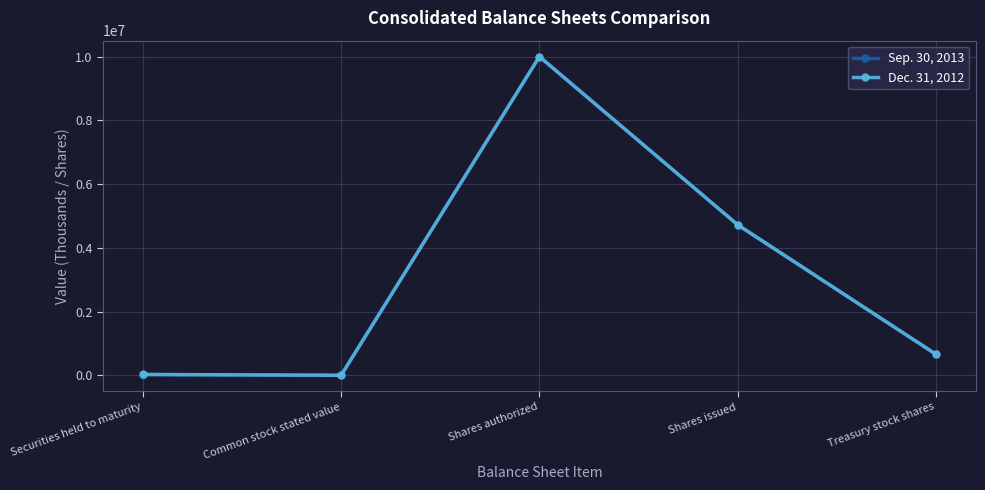

Which category has the highest value in the Dec. 31, 2012 series?

Shares authorized